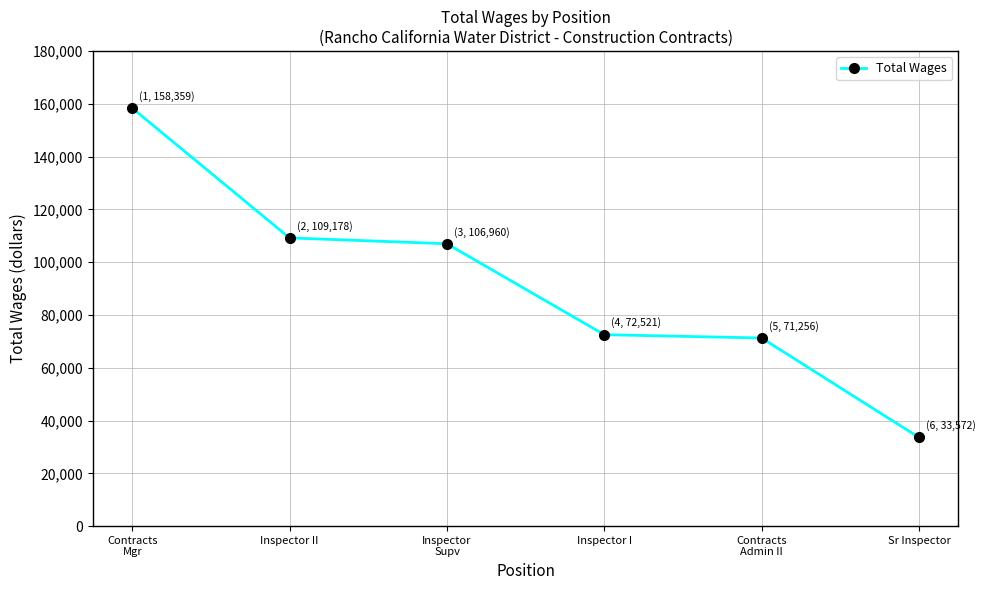

What is the value of the 5th point from the left?

71256